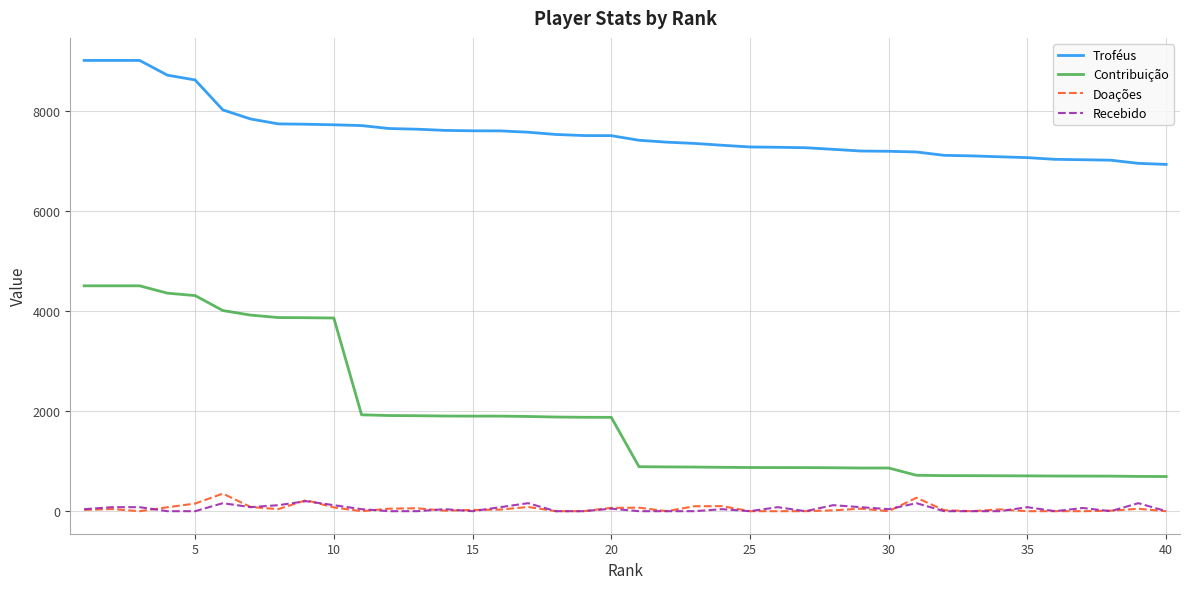

Which series has the largest total across all categories?

Troféus